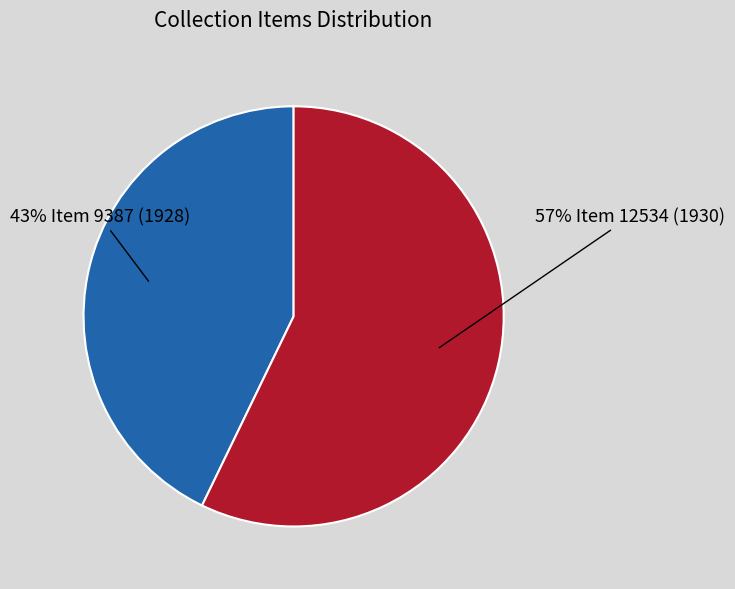

Does any single category account for the majority?

Yes